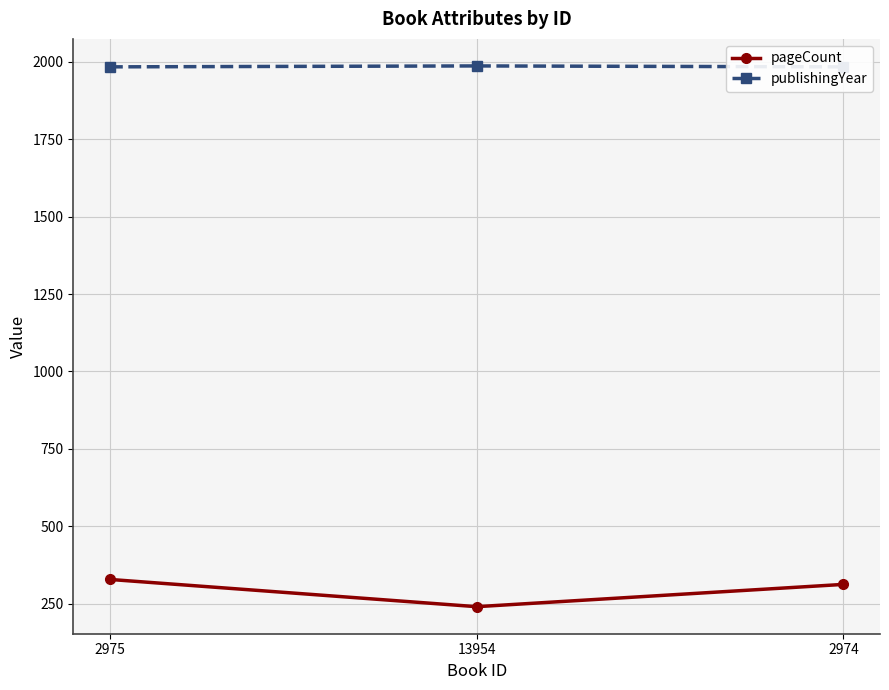

Which label corresponds to the largest value in the chart?

13954